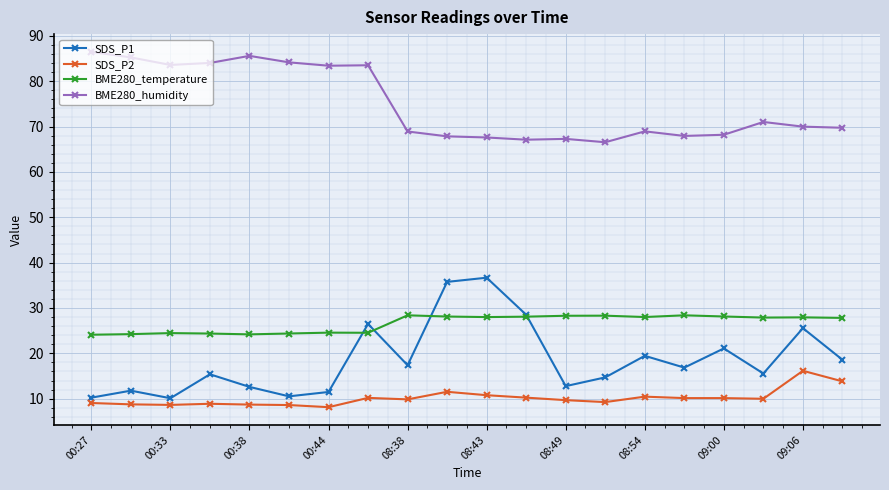

True or false: SDS_P1 and SDS_P2 intersect in this chart.

False